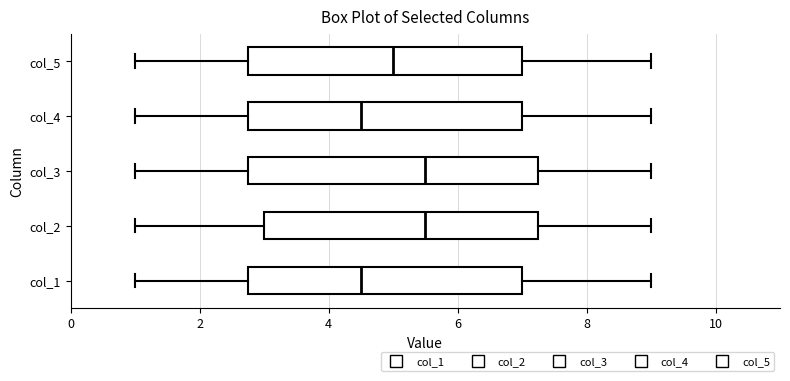

Reading bottom to top, transcribe this box plot: for each box, give where its median line is, the range the box spans, and where its two whiskers end, as read against the x-axis. The values are not printed on the chart, so give them approximately, as read against the axis.

col_1: median 4.6, box 2.8 to 7.0, whiskers 1.0 to 9.0
col_2: median 5.6, box 3.0 to 7.2, whiskers 1.0 to 9.0
col_3: median 5.6, box 2.8 to 7.2, whiskers 1.0 to 9.0
col_4: median 4.6, box 2.8 to 7.0, whiskers 1.0 to 9.0
col_5: median 5.0, box 2.8 to 7.0, whiskers 1.0 to 9.0